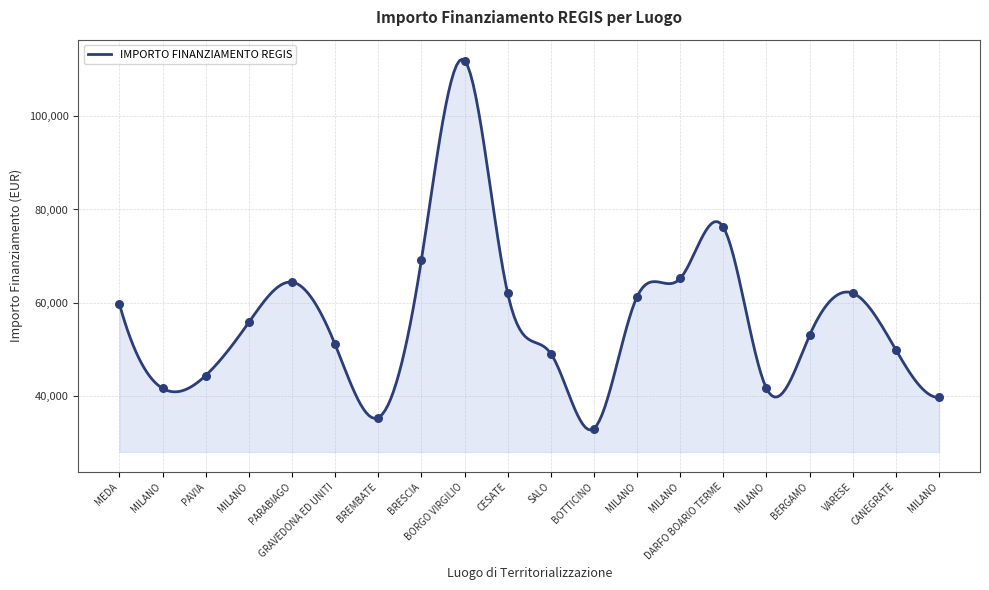

Between MILANO and PARABIAGO, which is larger?

PARABIAGO